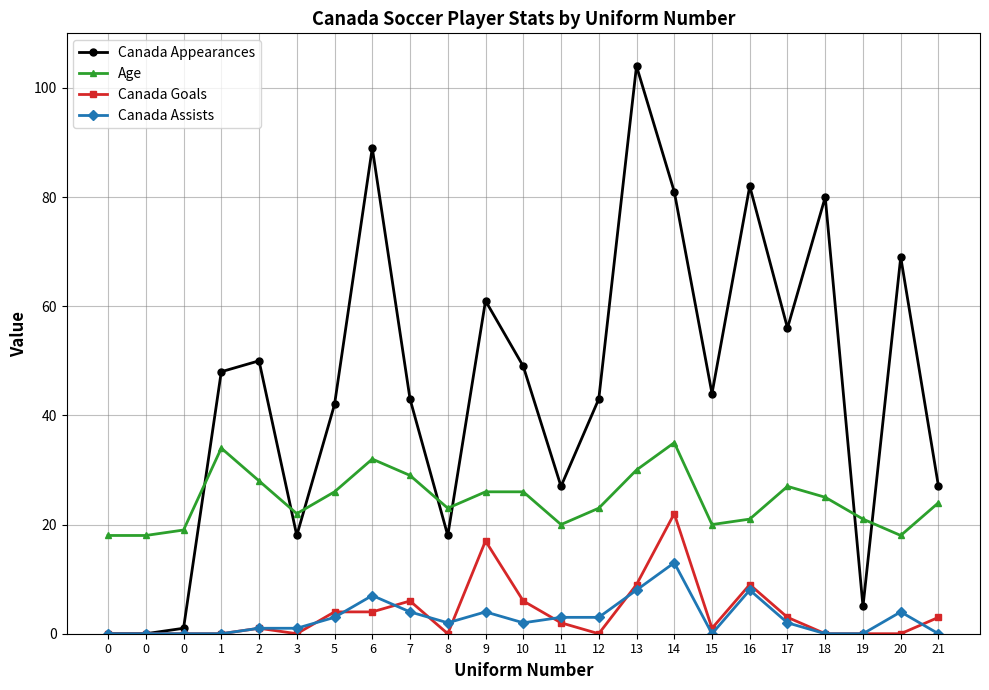

How many lines are shown in the chart?

4